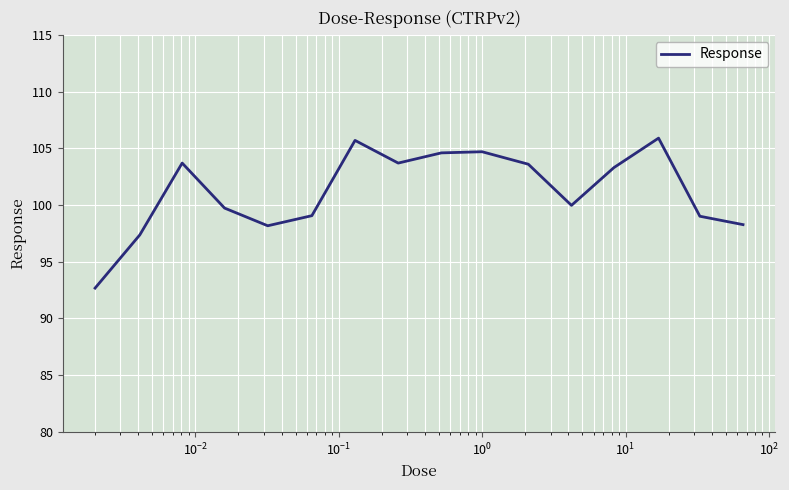

What is the average value?

101.2